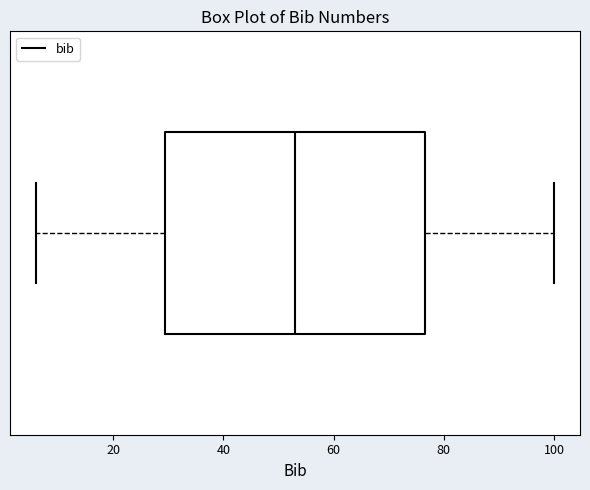

Transcribe this box plot: give where the median line is, the range the box spans, and where the two whiskers end, as read against the x-axis. The values are not printed on the chart, so give them approximately, as read against the axis.

median 54, box 30 to 76, whiskers 6 to 100